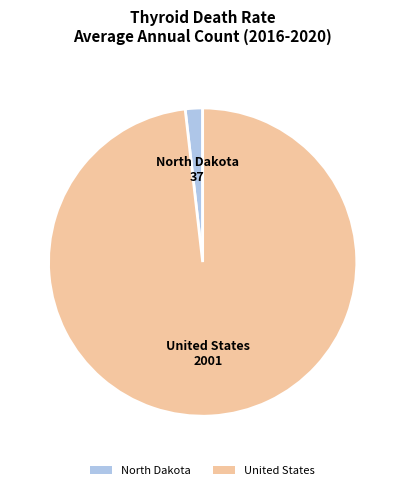

Is the sum of North Dakota and United States greater than half?

Yes